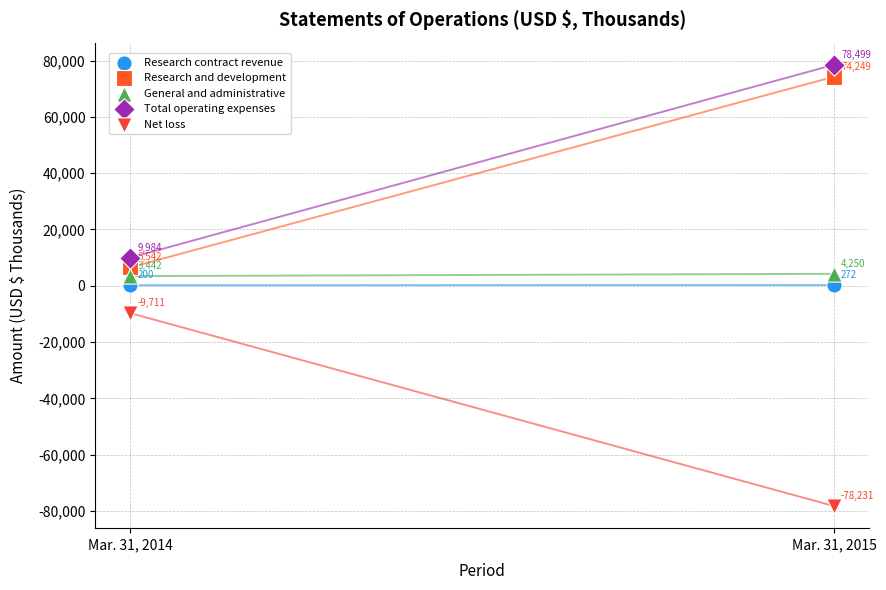

In the Total operating expenses series, what Y value is closest to 44241?

9984